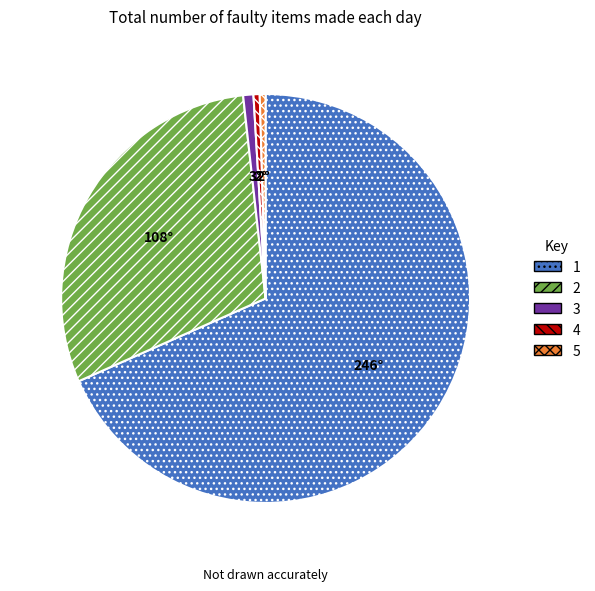

Which slice represents more than half of the pie?

1